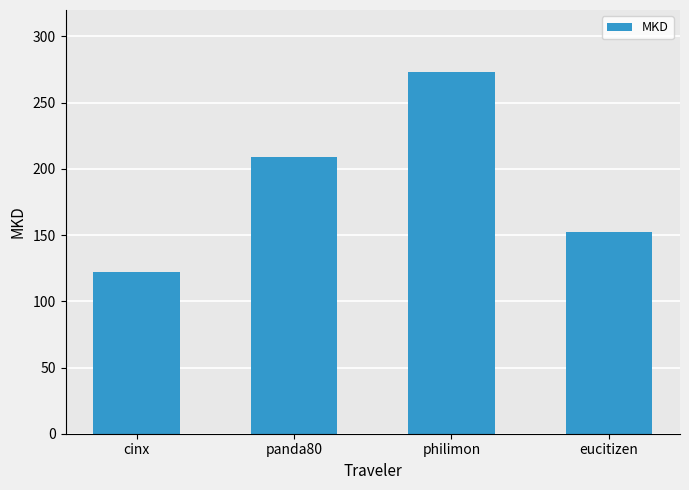

Approximately how many times larger is the value at panda80 compared to cinx?

1.7